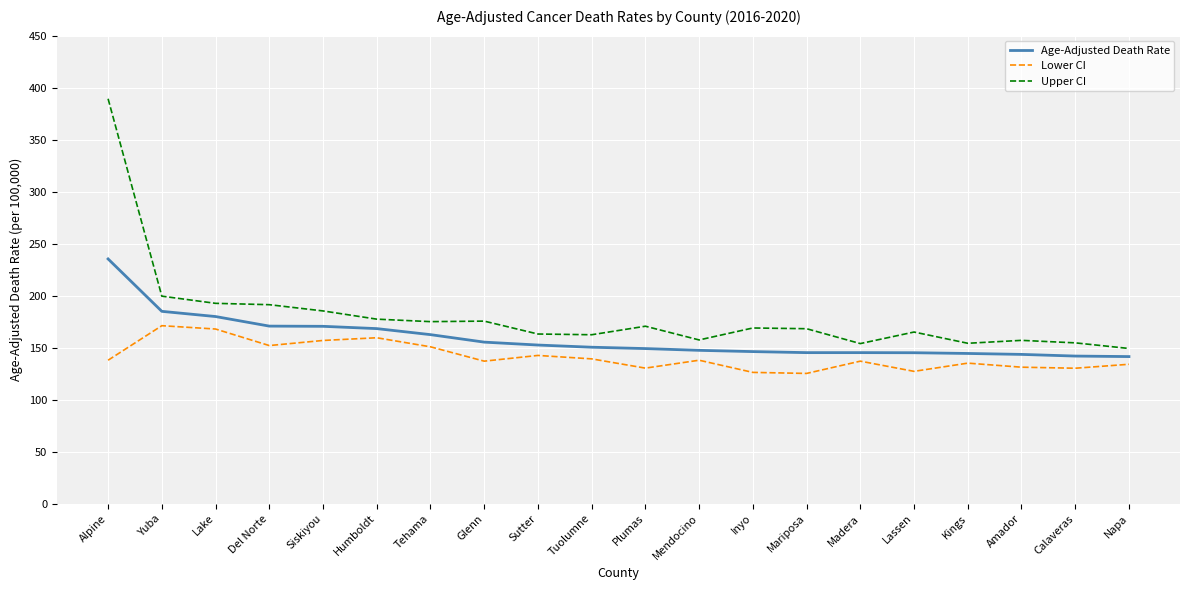

Where is Age-Adjusted Death Rate nearest to the value 188?

Yuba